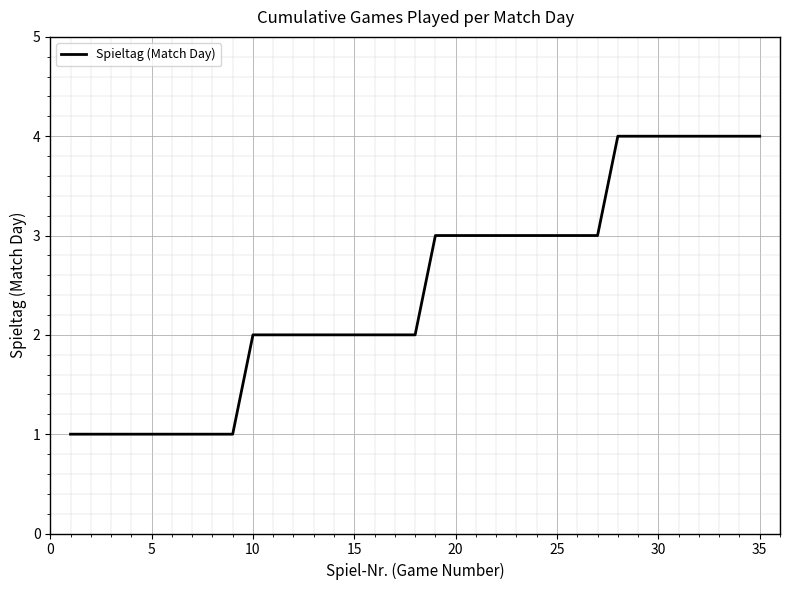

What is the greatest value displayed?

4